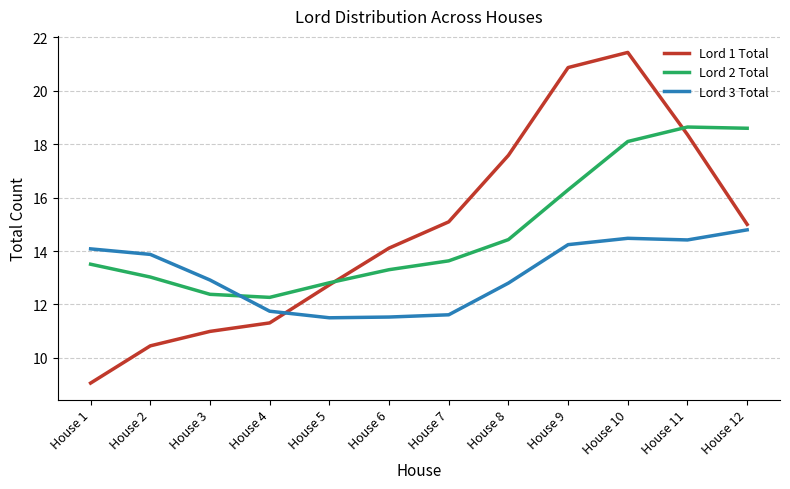

Which series has the widest spread of values?

Lord 1 Total